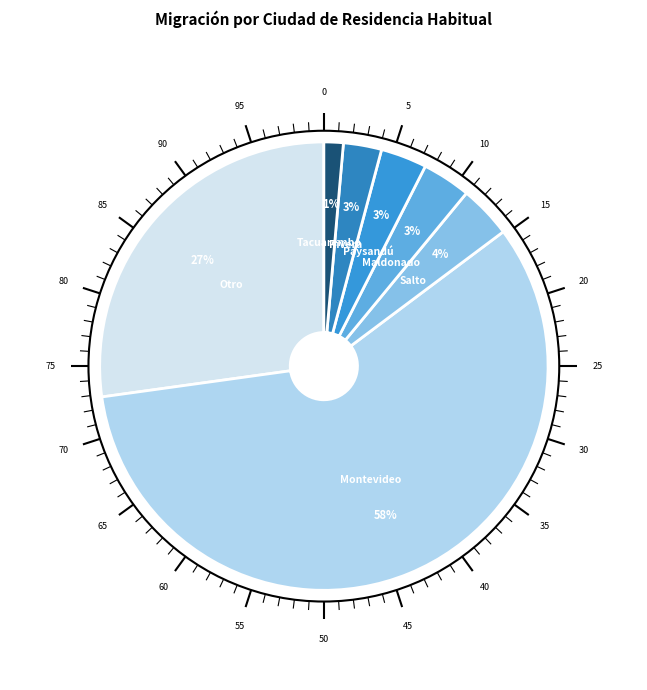

The Montevideo slice represents 58% of the pie. True or false?

True